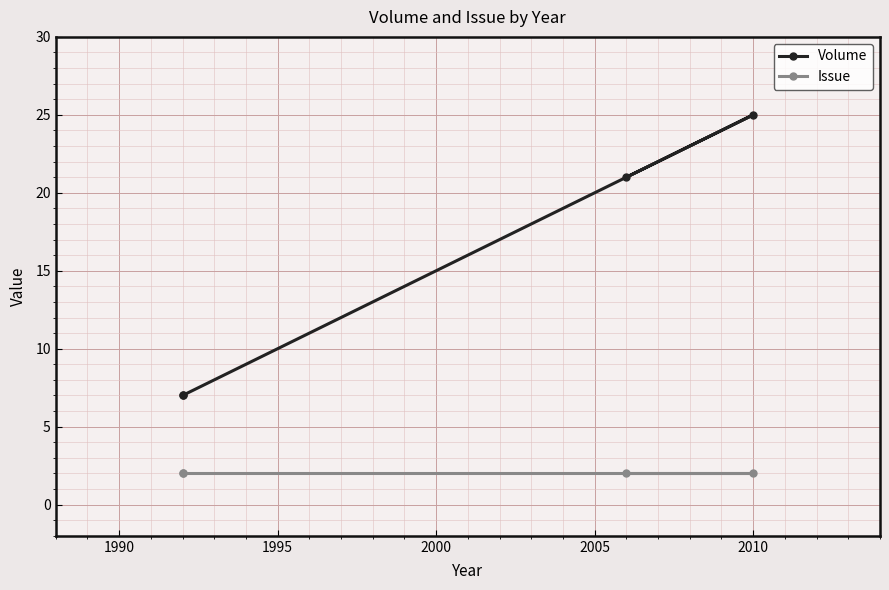

Which series changed the most between 1995 and 2000?

Volume